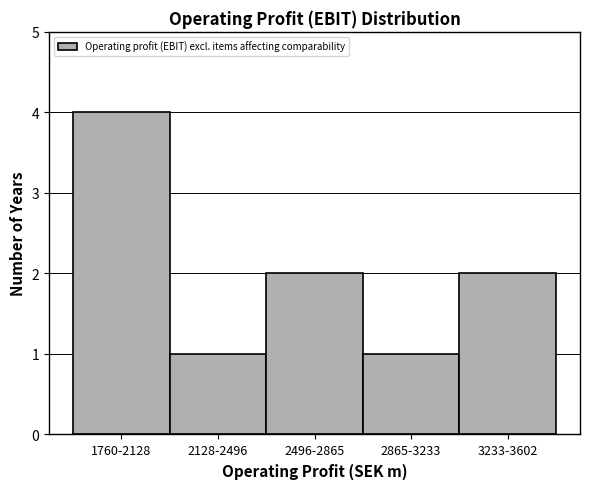

Reading left to right, what are all the values shown in this chart?

1760-2128=4	2128-2496=1	2496-2865=2	2865-3233=1	3233-3602=2